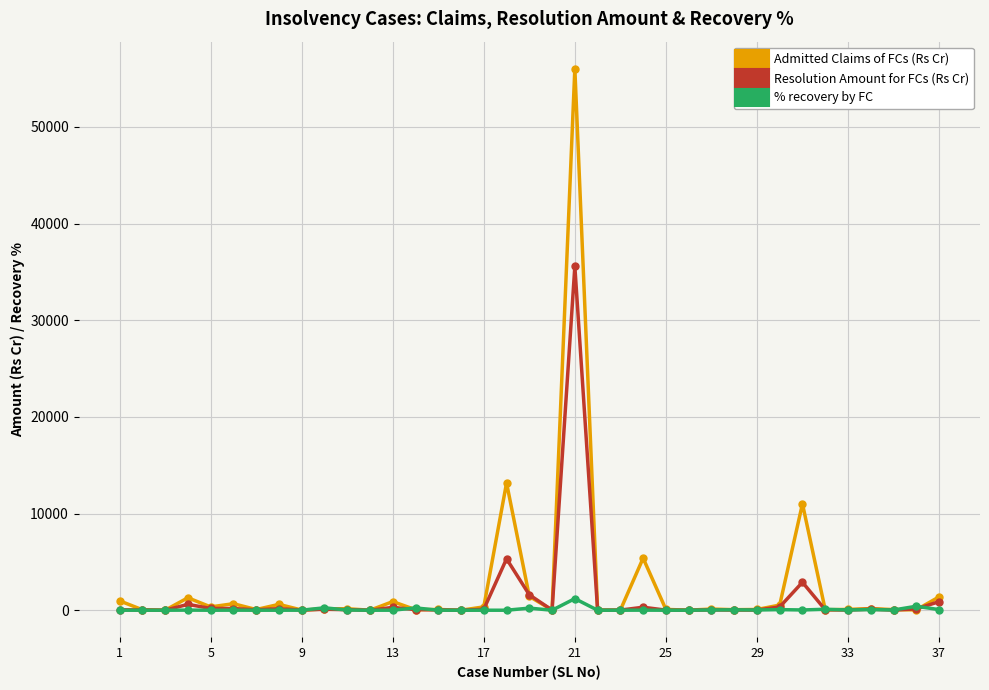

Which series has the largest range (max minus min)?

Admitted Claims of FCs (Rs Cr)